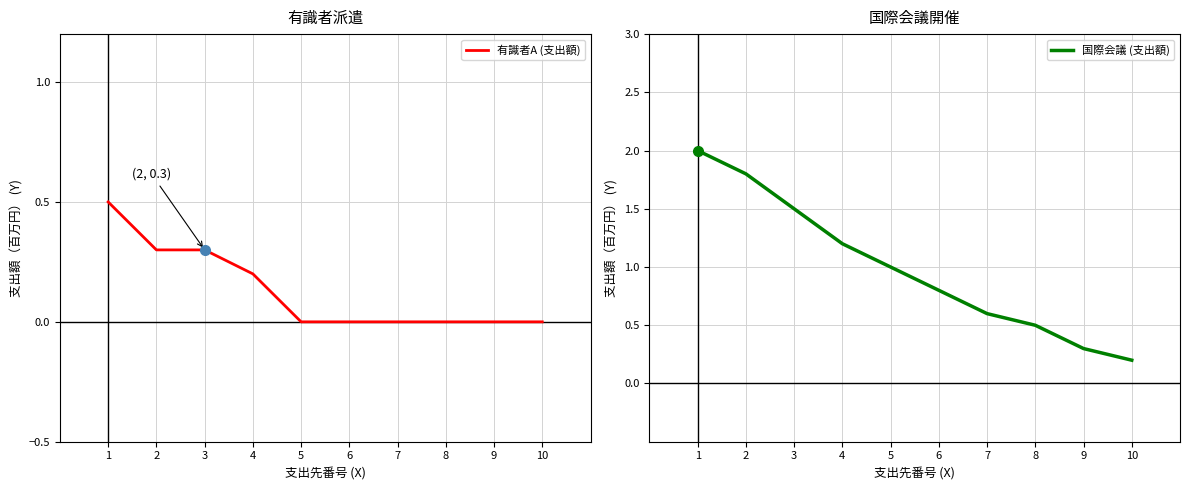

How many lines are shown in the chart?

2